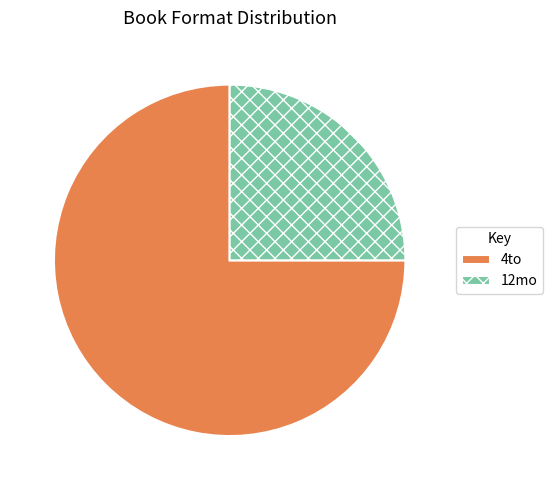

Which slice is the smallest?

12mo